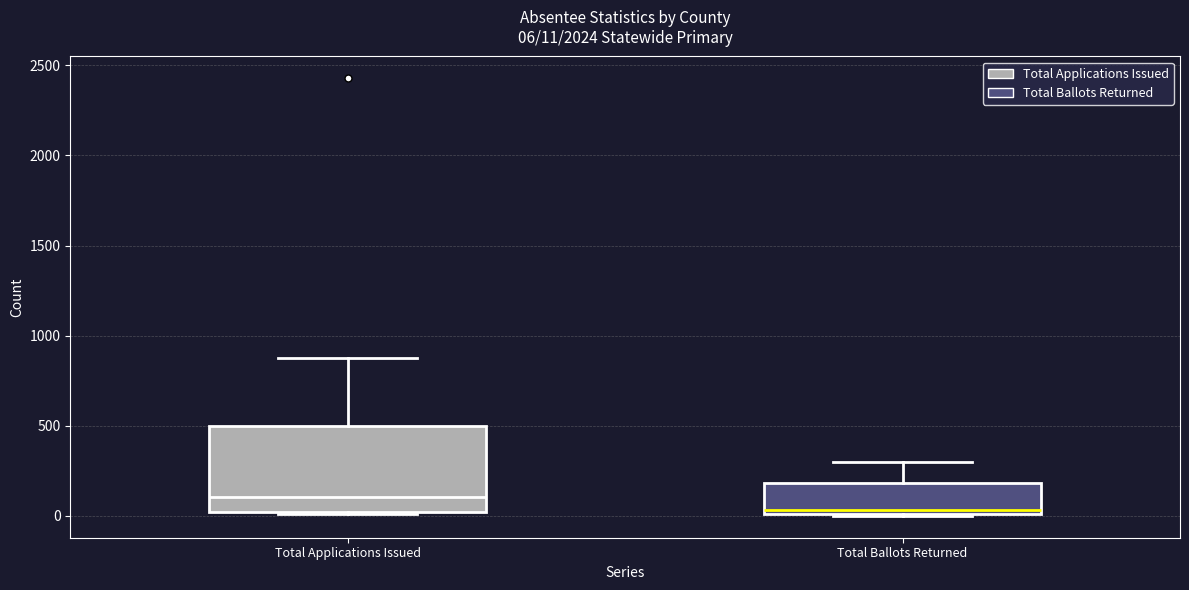

Which box is the tallest, from its lower edge to its upper edge?

Total Applications Issued